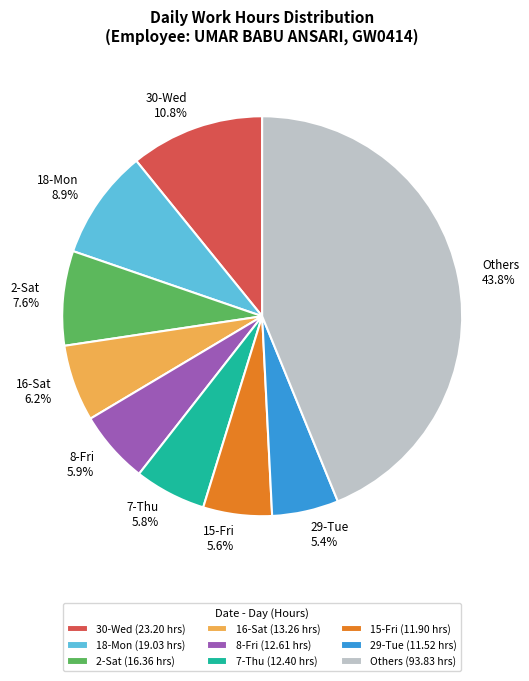

What is the ratio of the value at 2-Sat to the value at 15-Fri?

1.4